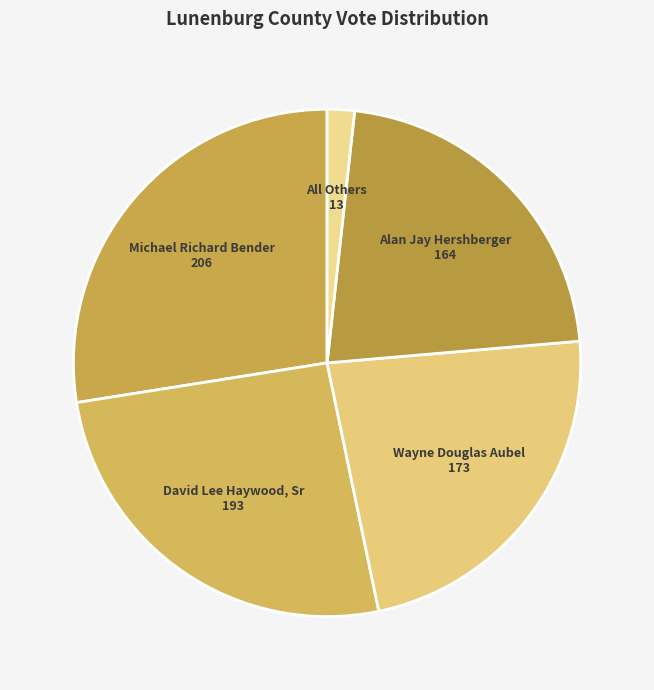

Which category has the smallest portion of the pie?

All Others